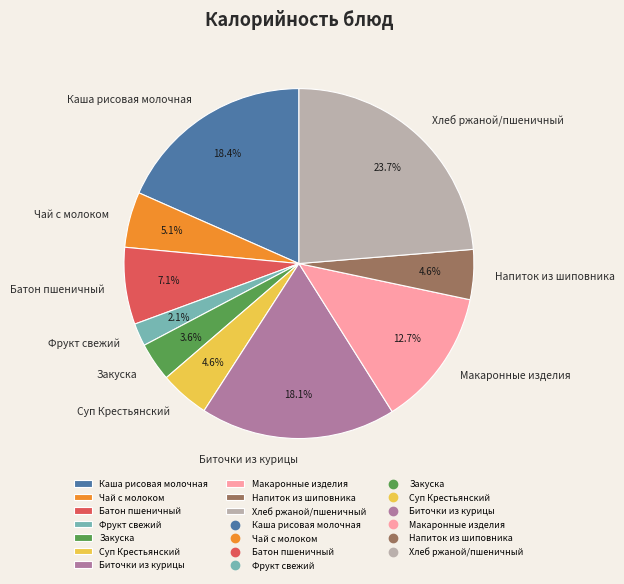

To the nearest percent, what is the average slice percentage?

10%